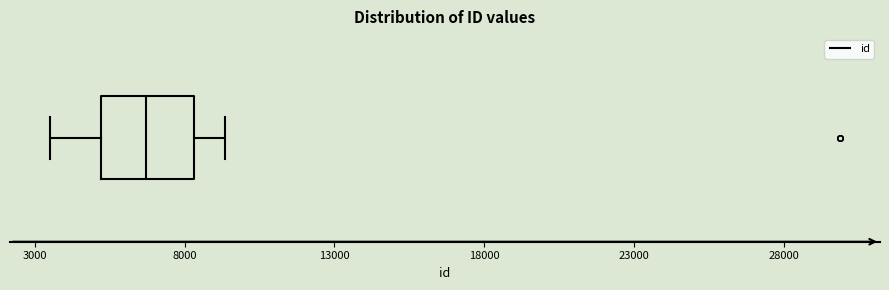

Where is the right edge of the box on the x-axis? The values are not printed on the chart, so give them approximately, as read against the axis.

8500